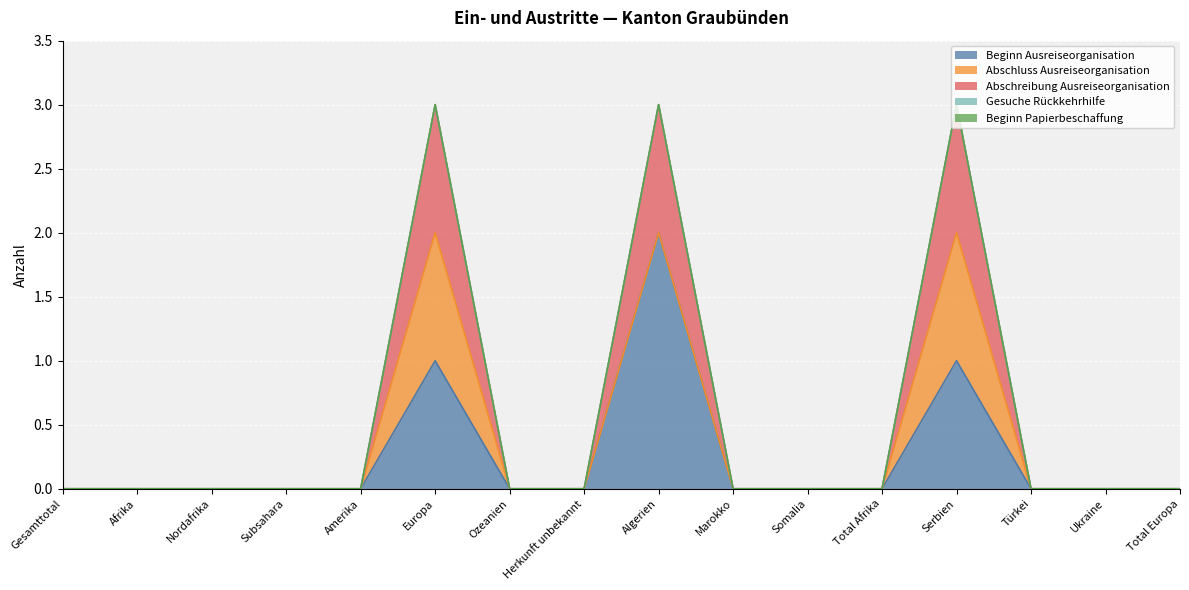

What is the total value across all series at Serbien?

3